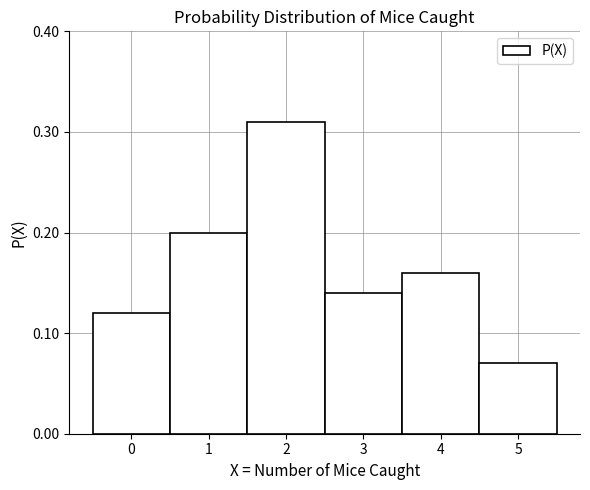

Reading left to right, list every bar in this chart as the range it spans on the x-axis followed by its height. The values are not printed on the chart, so give them approximately, as read against the axis.

-0.5 to 0.5: 0.12
0.5 to 1.5: 0.20
1.5 to 2.5: 0.31
2.5 to 3.5: 0.14
3.5 to 4.5: 0.16
4.5 to 5.5: 0.07